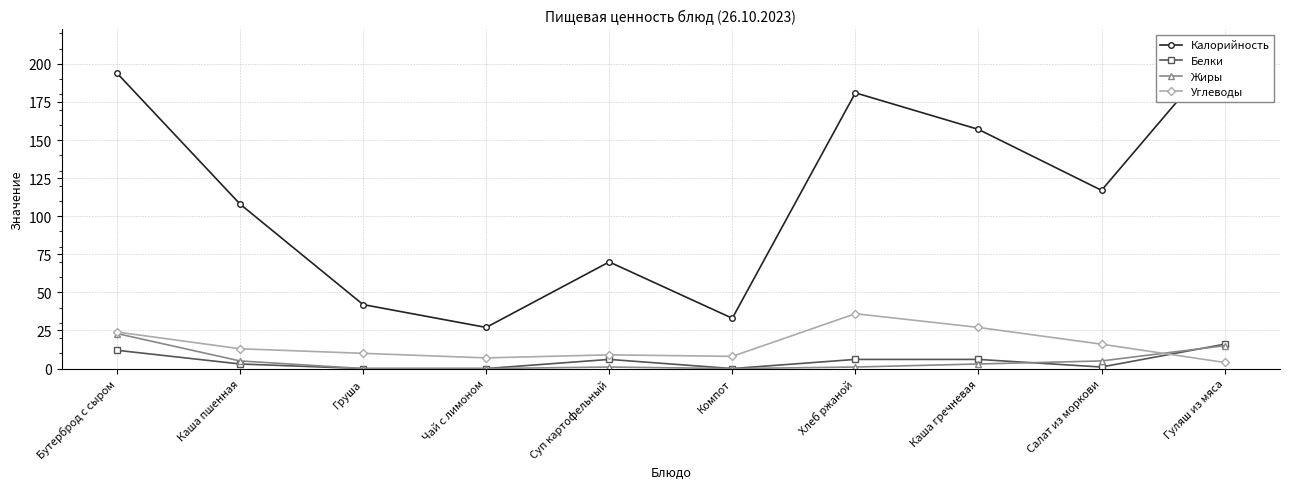

Which series has the largest total across all categories?

Калорийность